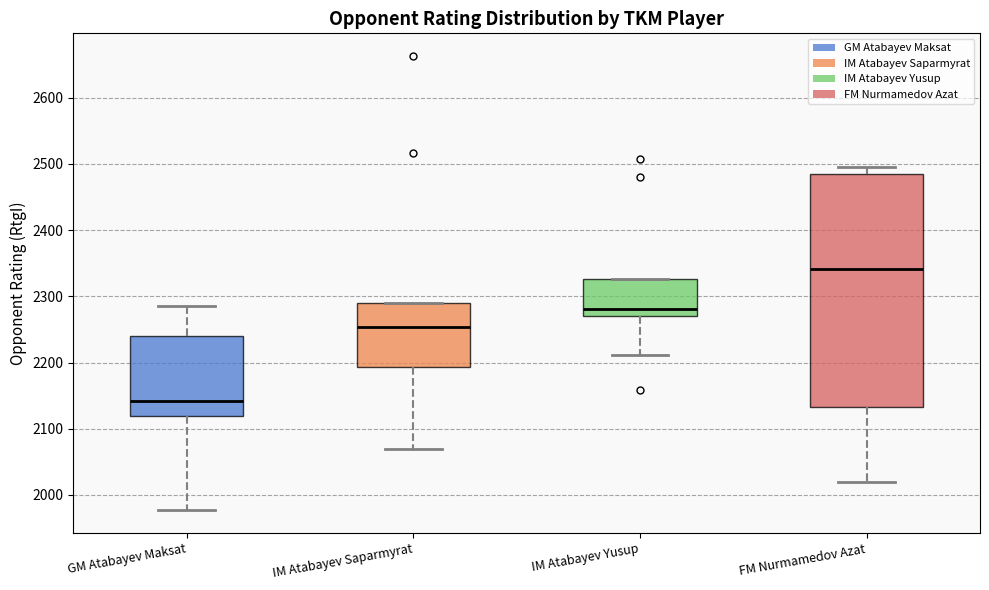

Reading left to right, read every box against the y-axis: the position of its median line, the range the box covers, and the ends of its whiskers. The values are not printed on the chart, so give them approximately, as read against the axis.

GM Atabayev Maksat: median 2140, box 2120 to 2240, whiskers 1980 to 2290
IM Atabayev Saparmyrat: median 2250, box 2190 to 2290, whiskers 2070 to 2290
IM Atabayev Yusup: median 2280, box 2270 to 2330, whiskers 2210 to 2330
FM Nurmamedov Azat: median 2340, box 2130 to 2490, whiskers 2020 to 2500